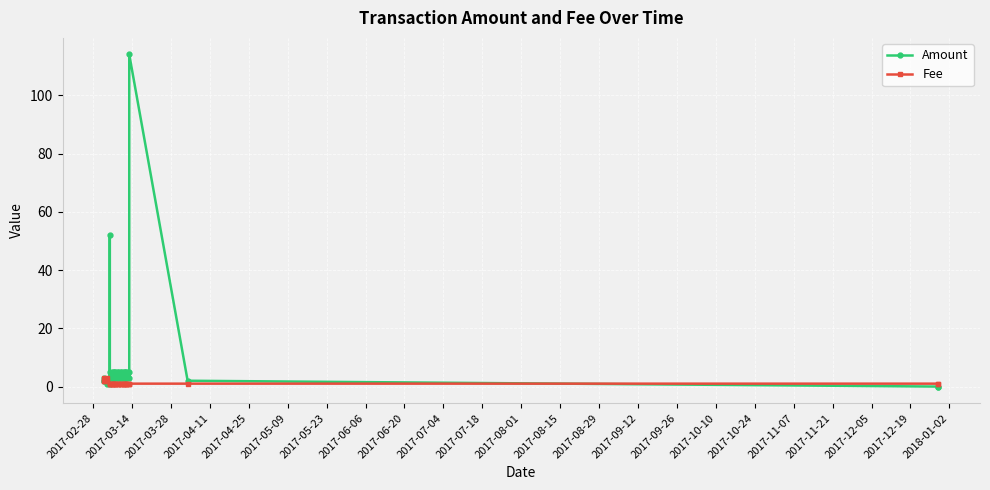

How many times do Fee and Amount cross each other?

1